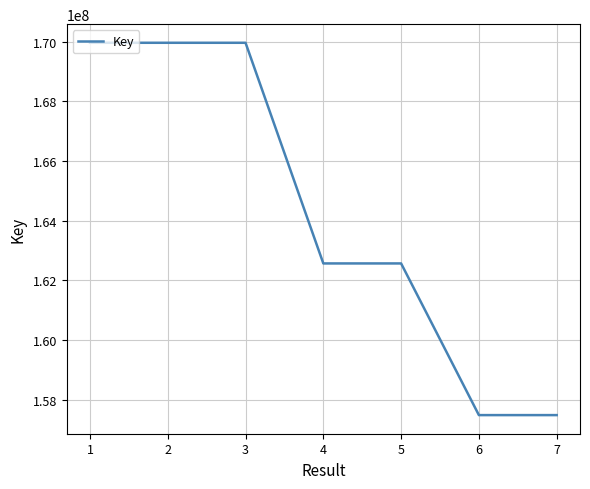

What is the difference between the maximum and minimum values?

12476108